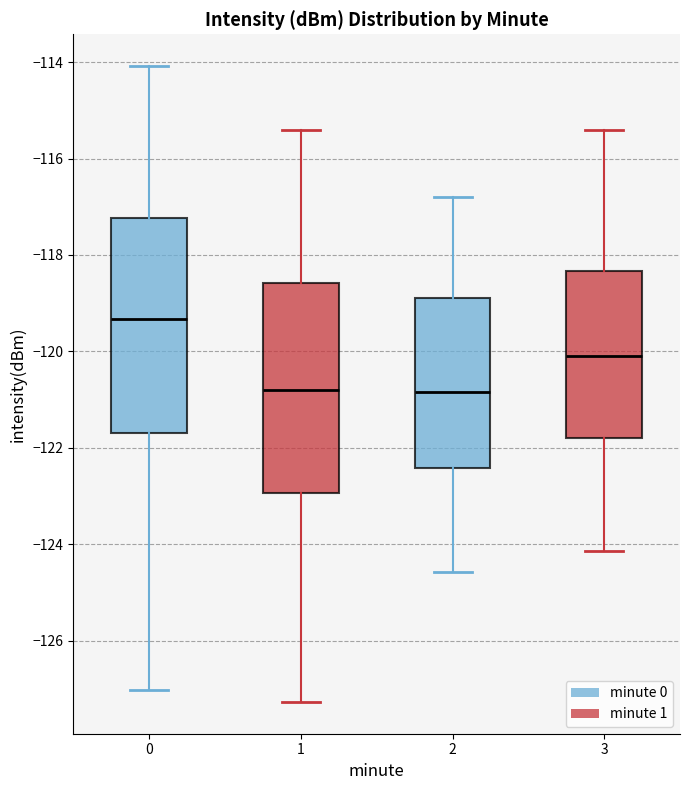

Which box's median line is the highest?

0